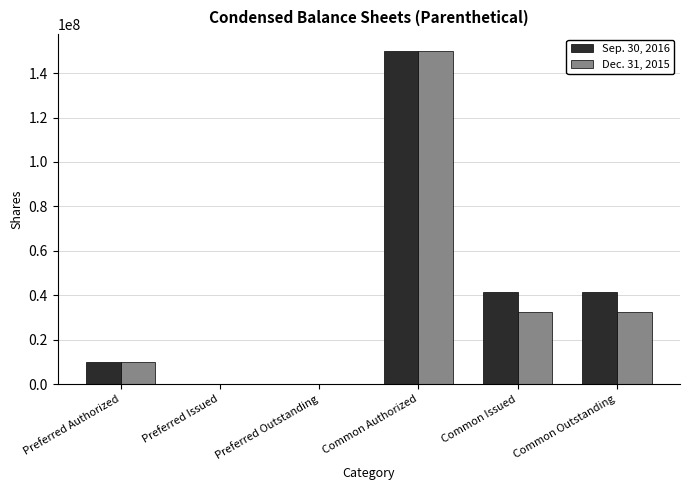

Which series changed the most between Preferred Outstanding and Common Issued?

Sep. 30, 2016